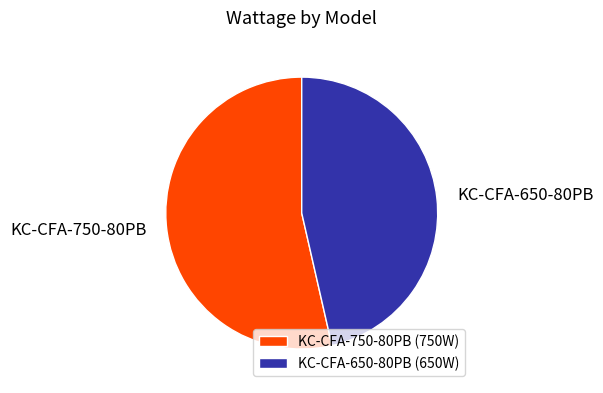

How many segments does this pie chart have?

2